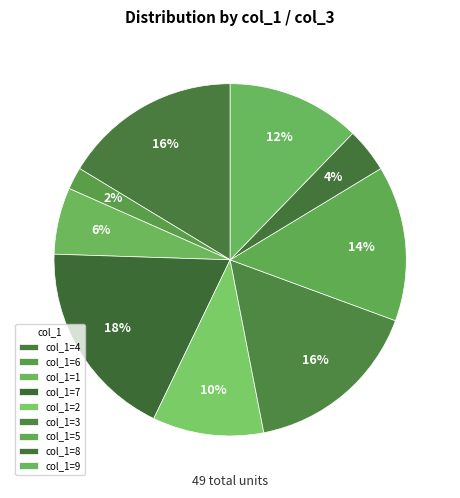

Count the number of slices in the pie.

9